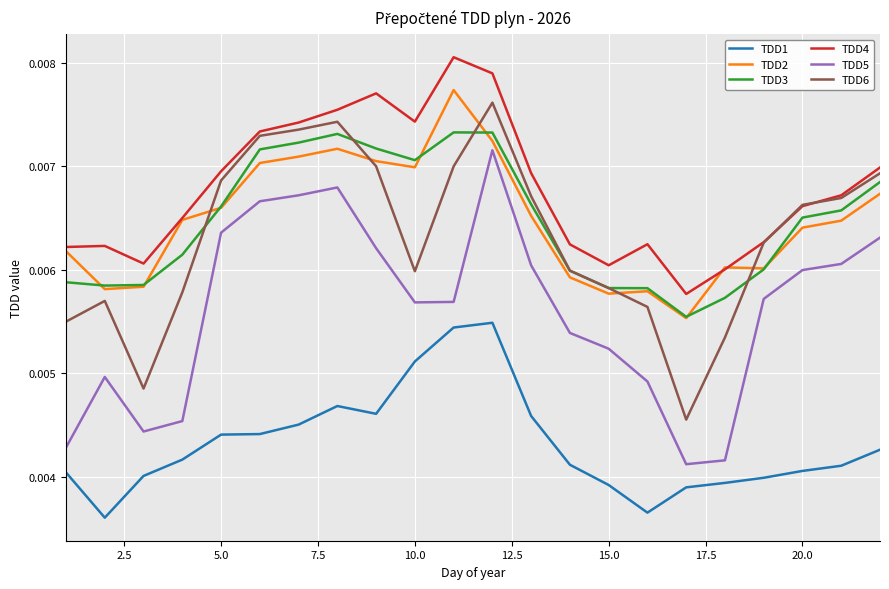

True or false: TDD6 and TDD5 intersect in this chart.

False